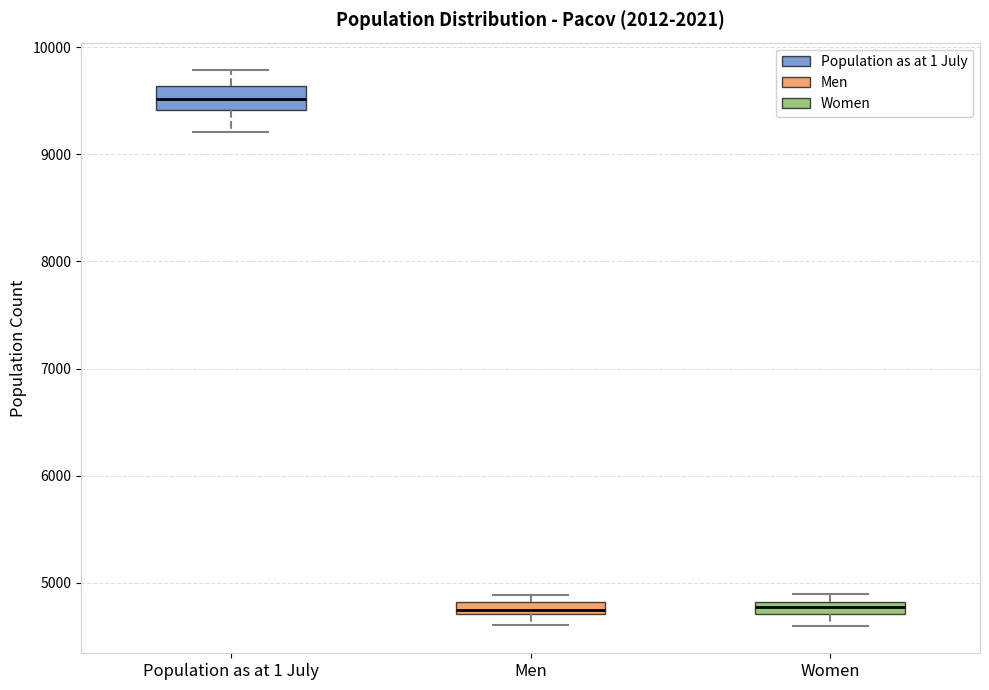

Where does the lower whisker of the box for Men end on the y-axis? The values are not printed on the chart, so give them approximately, as read against the axis.

4600